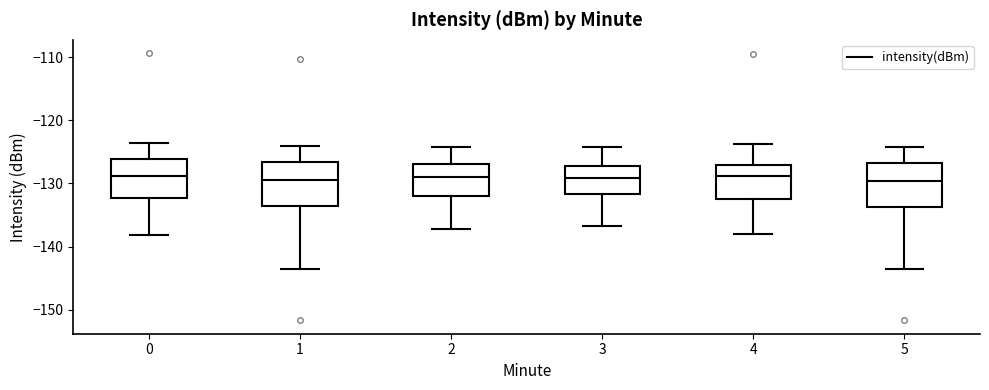

Reading left to right, transcribe this box plot: for each box, give where its median line is, the range the box spans, and where its two whiskers end, as read against the y-axis. The values are not printed on the chart, so give them approximately, as read against the axis.

0: median -129, box -132 to -126, whiskers -138 to -124
1: median -129, box -134 to -127, whiskers -144 to -124
2: median -129, box -132 to -127, whiskers -137 to -124
3: median -129, box -132 to -127, whiskers -137 to -124
4: median -129, box -132 to -127, whiskers -138 to -124
5: median -130, box -134 to -127, whiskers -144 to -124